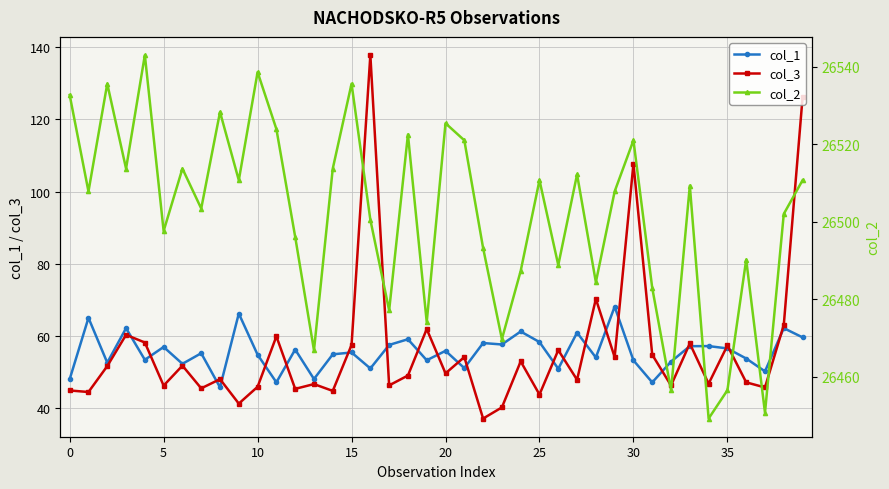

How many values in the col_1 series are below 55?

19